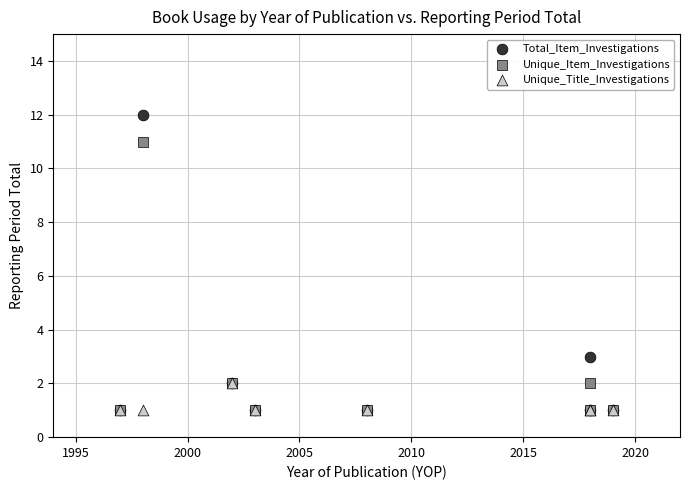

In the Total_Item_Investigations series, what Y value is closest to 6?

3